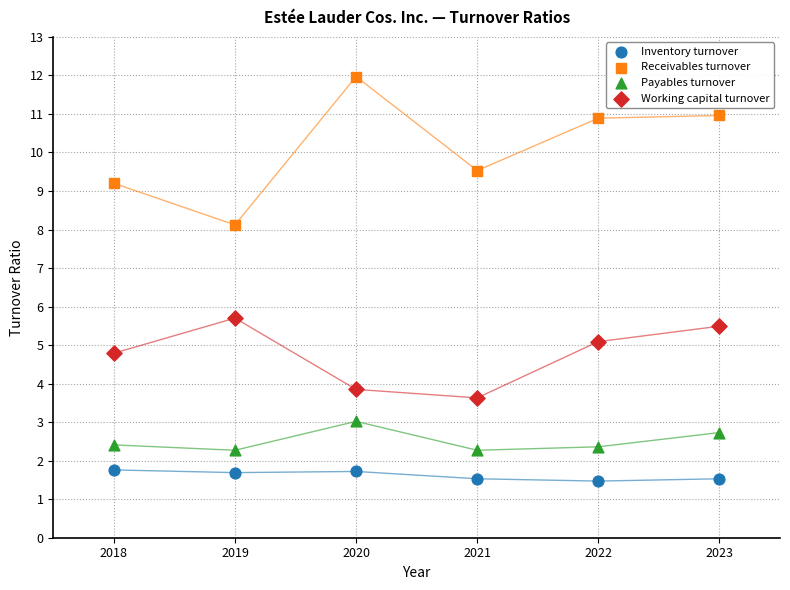

Across all series, what Y value is closest to 6?

5.7